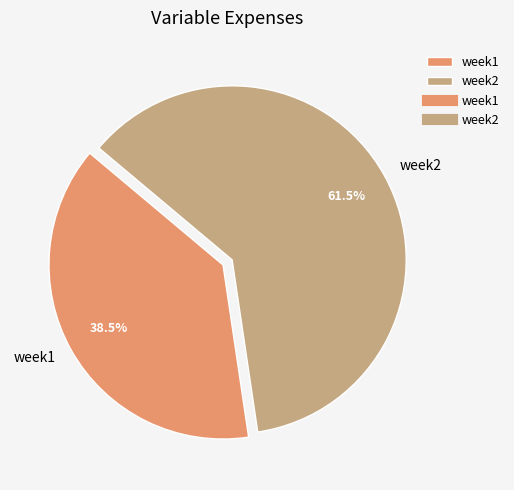

Between week2 and week1, which is larger?

week2